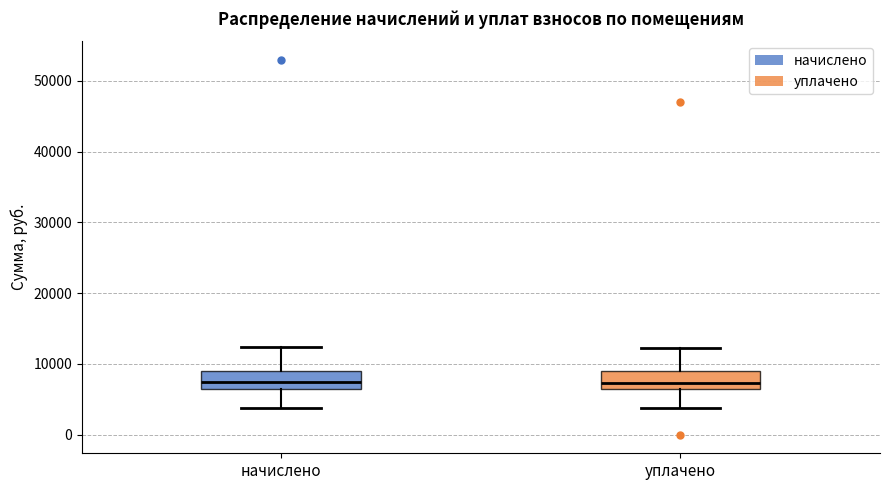

Reading left to right, transcribe this box plot: for each box, give where its median line is, the range the box spans, and where its two whiskers end, as read against the y-axis. The values are not printed on the chart, so give them approximately, as read against the axis.

начислено: median 7000, box 6000 to 9000, whiskers 4000 to 12000
уплачено: median 7000, box 6000 to 9000, whiskers 4000 to 12000